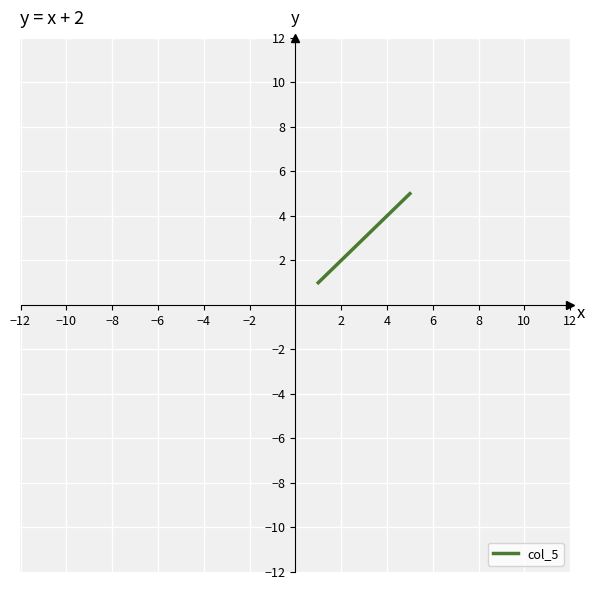

Is this an area chart (filled region under the line)?

No